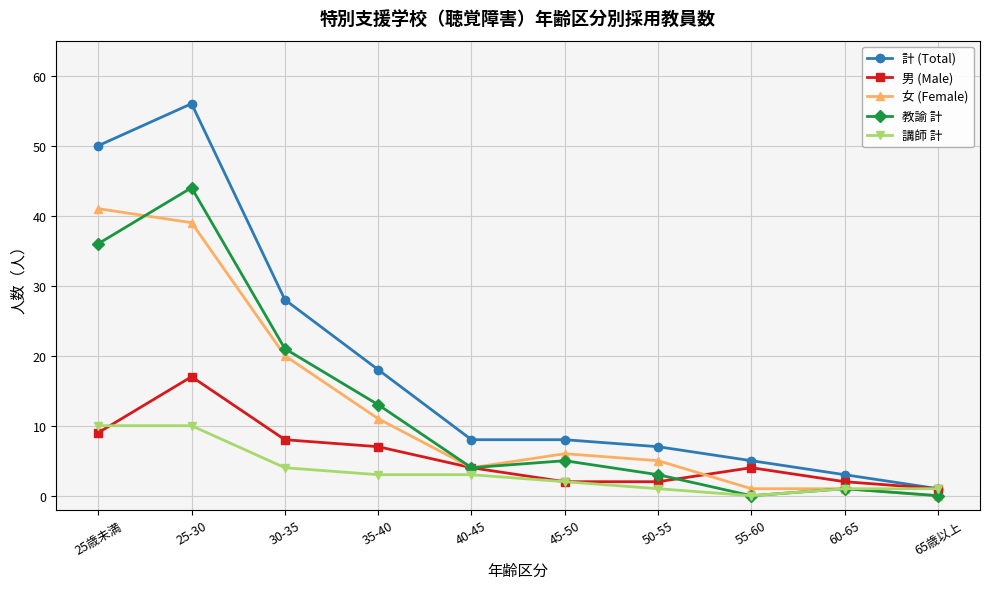

What is the difference between the highest and lowest values at 50-55?

6